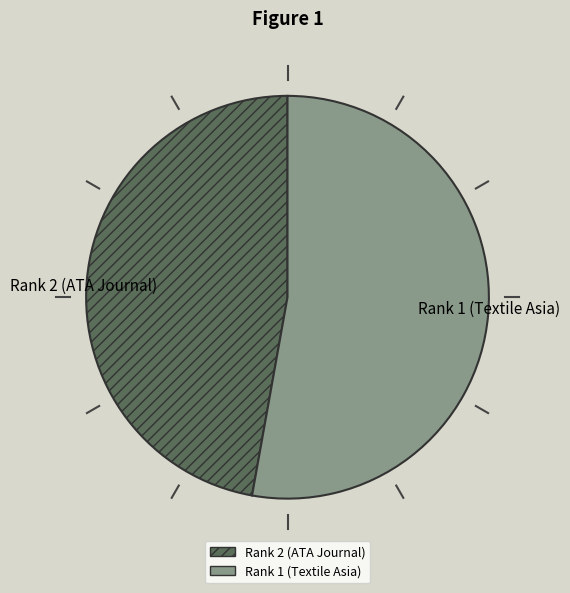

Which slice is the largest?

Rank 1 (Textile Asia)